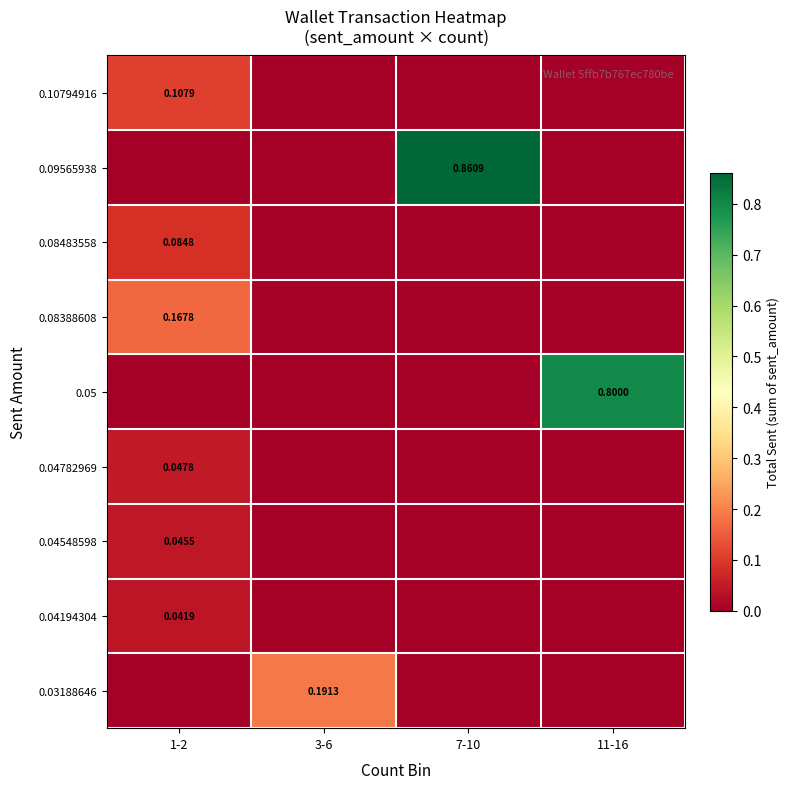

Is the value of 0.08388608 at 11-16 greater than the value of 0.04782969 at 11-16?

No